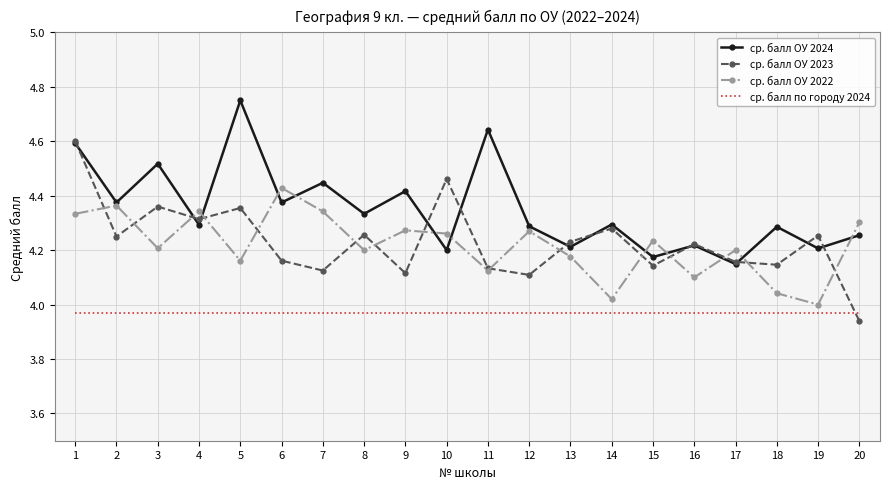

Which series has the largest total across all categories?

ср. балл ОУ 2024